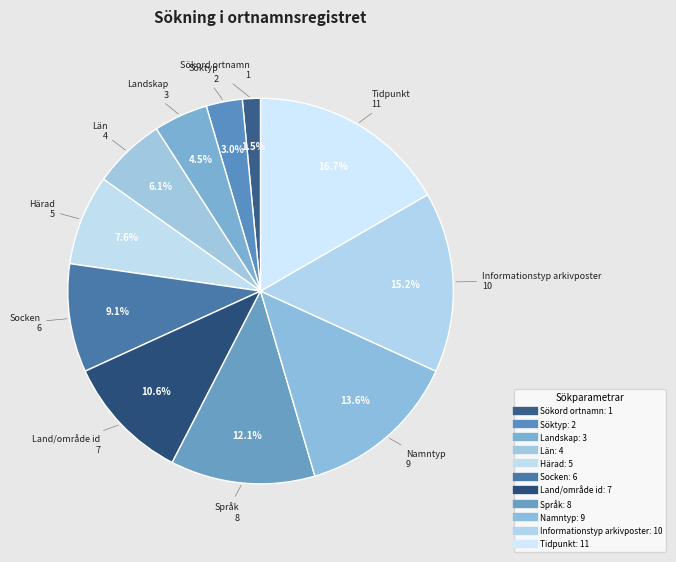

Does Informationstyp arkivposter account for over 50% of the chart?

No